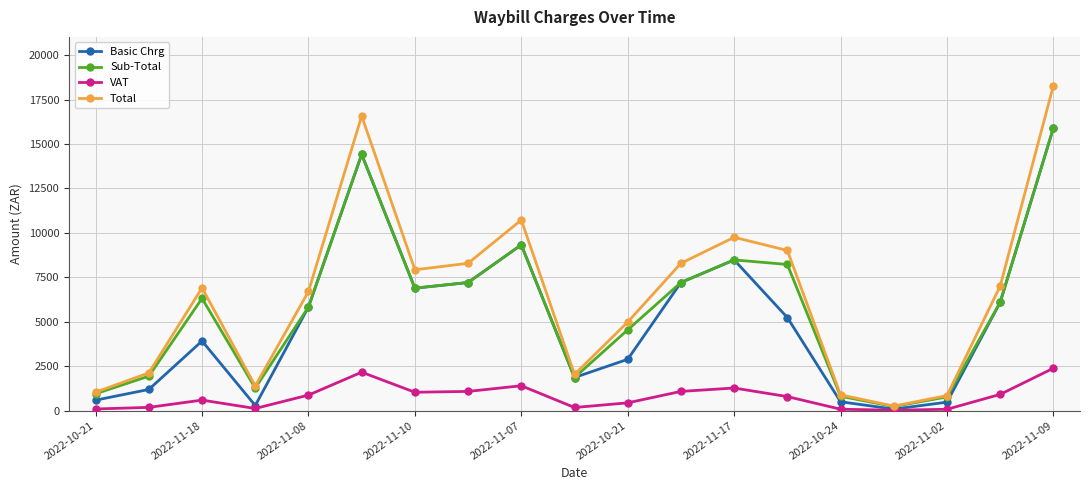

What is the maximum value for VAT?

2385.0